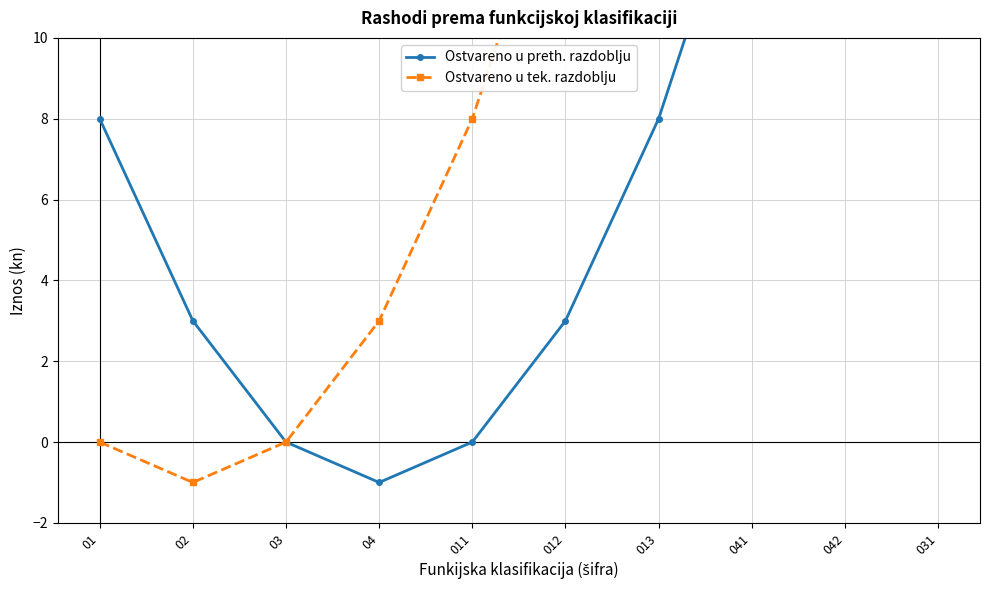

True or false: Ostvareno u preth. razdoblju and Ostvareno u tek. razdoblju cross at least once.

False